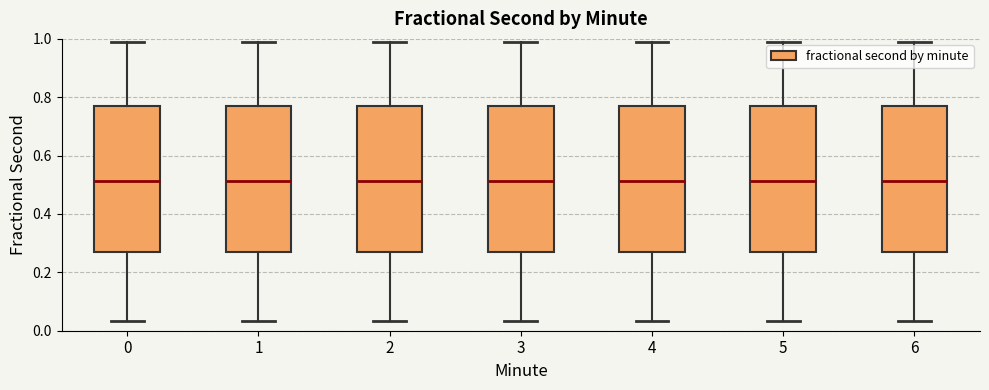

Where does the median line of the box at x = 0 sit on the y-axis? The values are not printed on the chart, so give them approximately, as read against the axis.

0.52